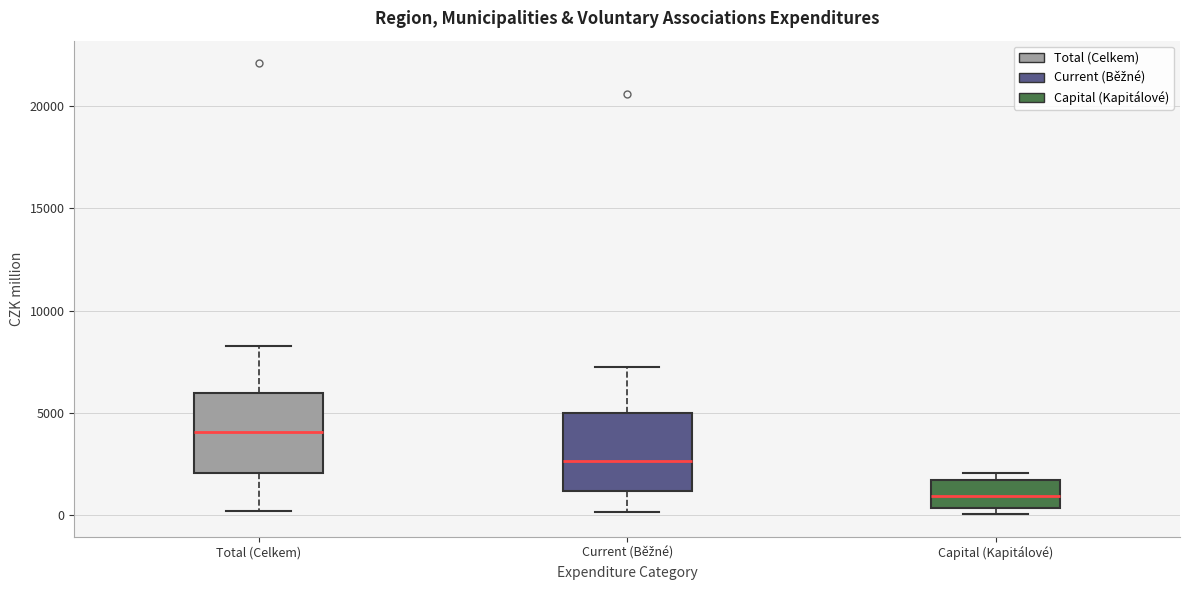

Reading left to right, read every box against the y-axis: the position of its median line, the range the box covers, and the ends of its whiskers. The values are not printed on the chart, so give them approximately, as read against the axis.

Total (Celkem): median 4000, box 2000 to 6000, whiskers 0 to 8500
Current (Běžné): median 2500, box 1000 to 5000, whiskers 0 to 7000
Capital (Kapitálové): median 1000, box 500 to 1500, whiskers 0 to 2000